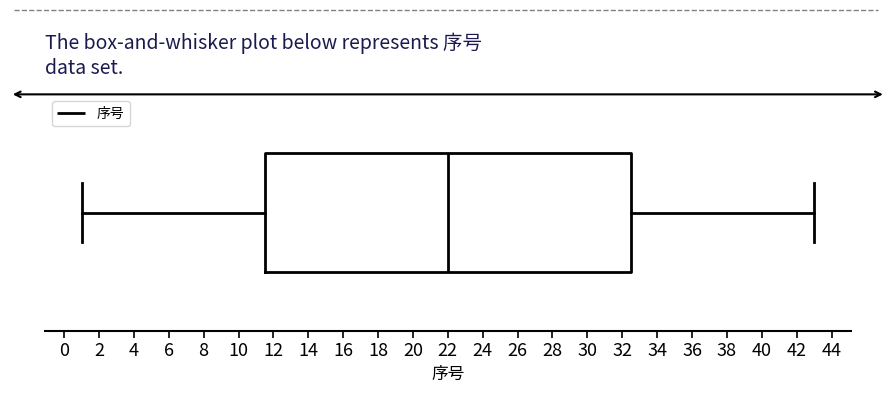

Read this box plot against the x-axis: the position of the median line, the range covered by the box, and the ends of both whiskers. The values are not printed on the chart, so give them approximately, as read against the axis.

median 22.0, box 11.6 to 32.6, whiskers 1.0 to 43.0